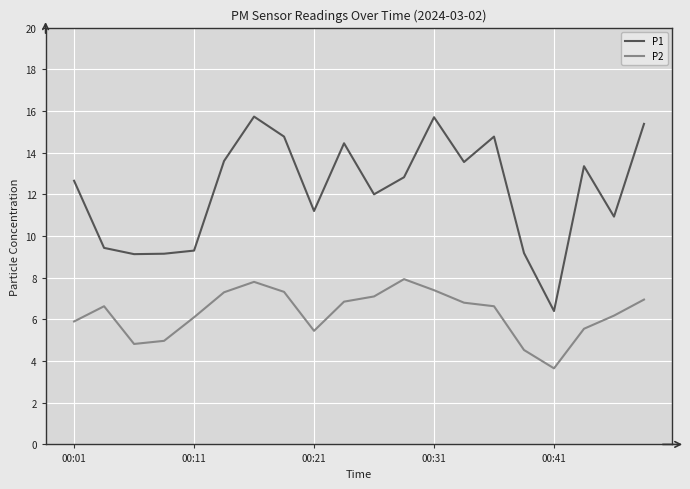

At how many categories does at least one series exceed 10?

14